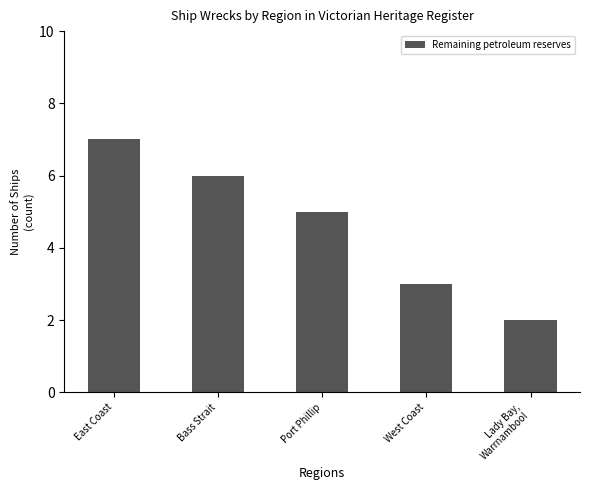

Which label corresponds to the largest value in the chart?

East Coast